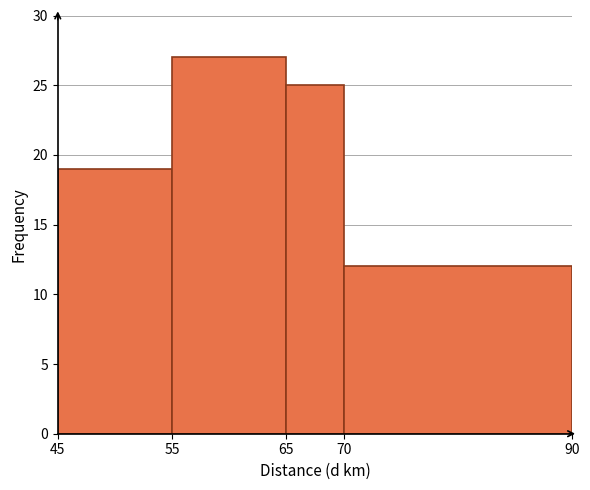

Over which range of the x-axis is the bar tallest?

55 to 65